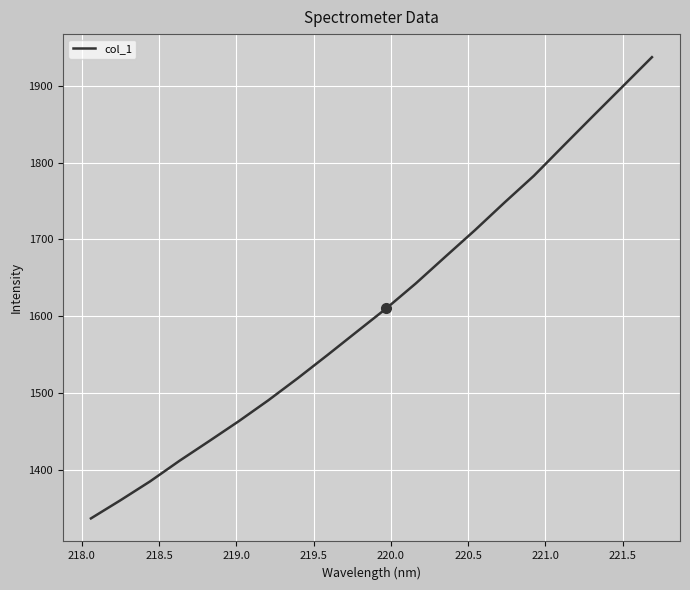

What is the smallest value displayed?

1336.3